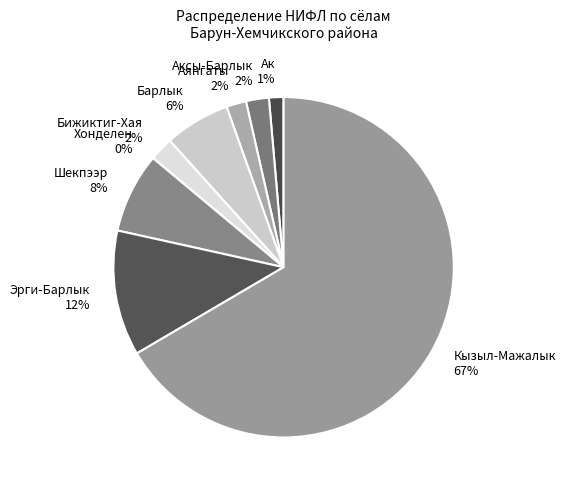

Between Эрги-Барлык and Ак, which is larger?

Эрги-Барлык